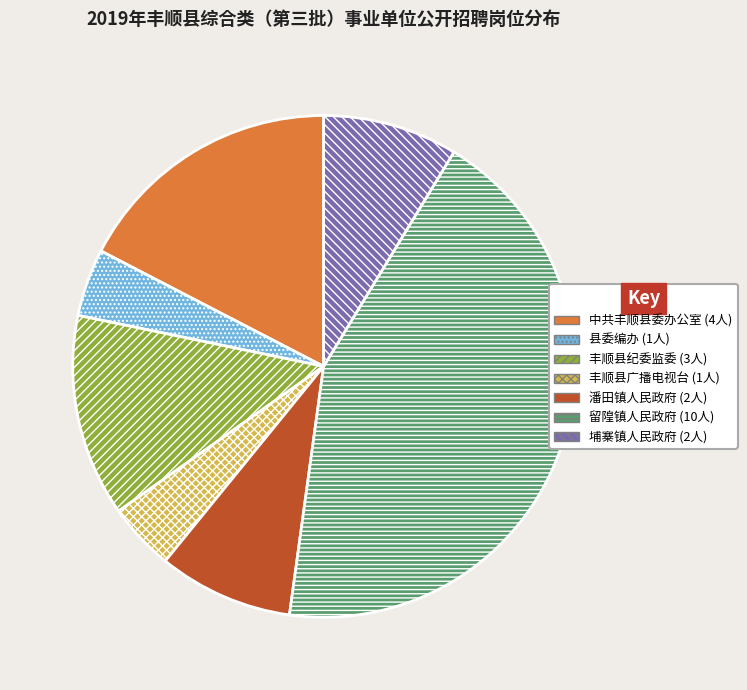

Is it true that 丰顺县纪委监委 is 24% of the pie?

False